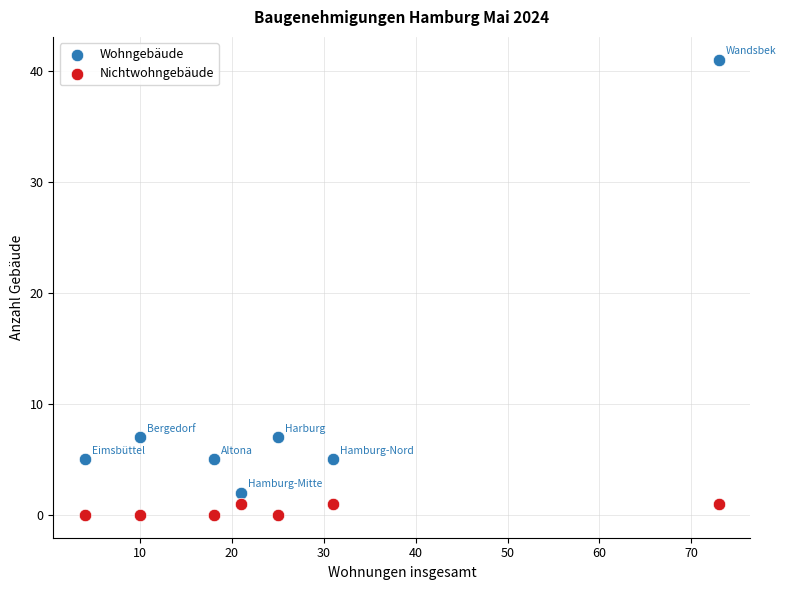

Which series has the largest Y range (max minus min)?

Wohngebäude